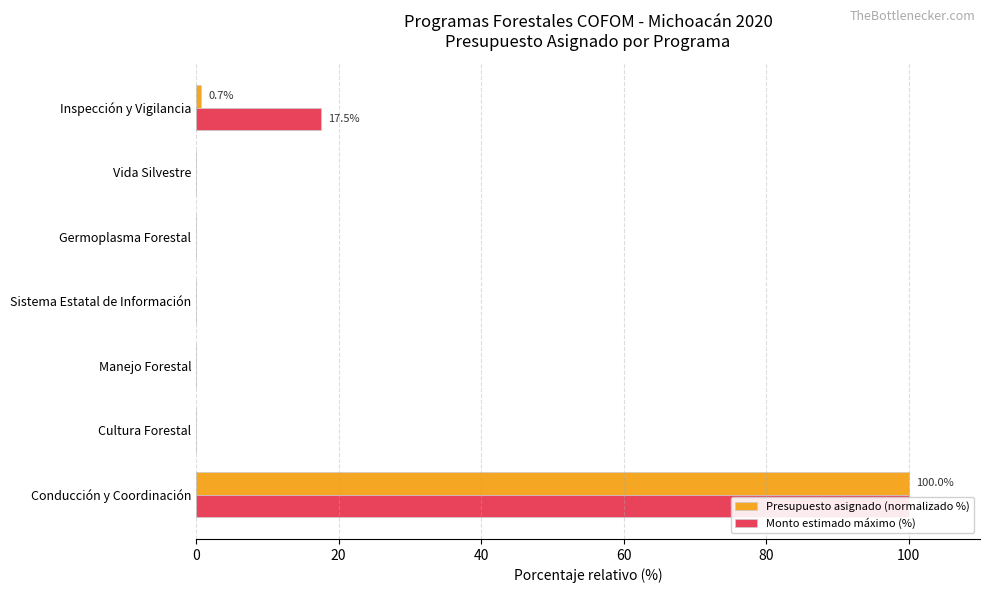

What is the difference between the maximum and minimum values in the Presupuesto asignado (normalizado %) series?

100.0